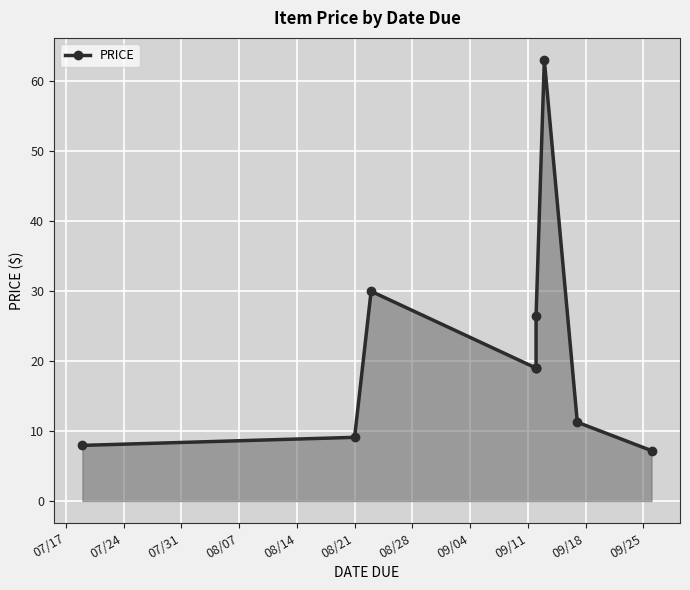

Which has a higher value, 08/07 or 08/28?

08/28